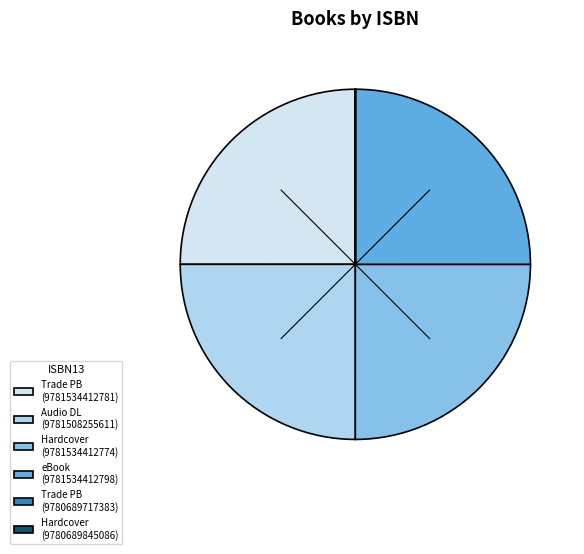

Does eBook (9781534412798) represent more than half of the total?

No